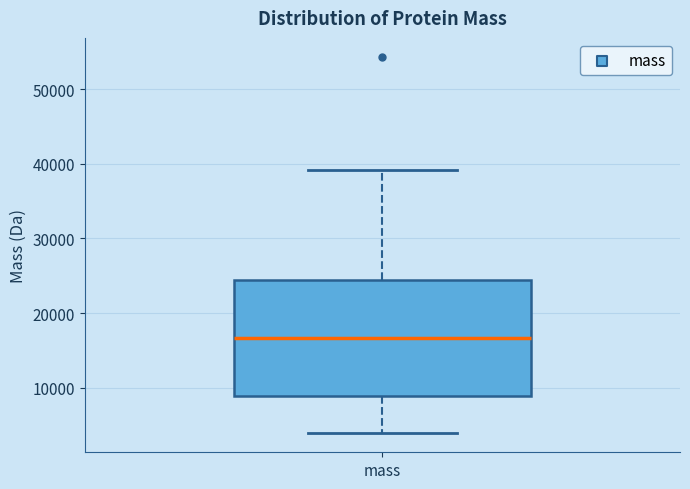

Where does the lower whisker of the box for mass end on the y-axis? The values are not printed on the chart, so give them approximately, as read against the axis.

4000